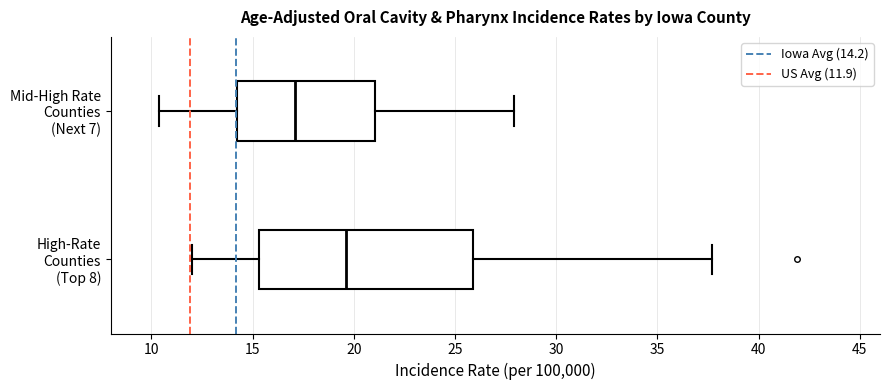

Reading bottom to top, transcribe this box plot: for each box, give where its median line is, the range the box spans, and where its two whiskers end, as read against the x-axis. The values are not printed on the chart, so give them approximately, as read against the axis.

High-Rate Counties (Top 8): median 19.5, box 15.5 to 26.0, whiskers 12.0 to 37.5
Mid-High Rate Counties (Next 7): median 17.0, box 14.0 to 21.0, whiskers 10.5 to 28.0